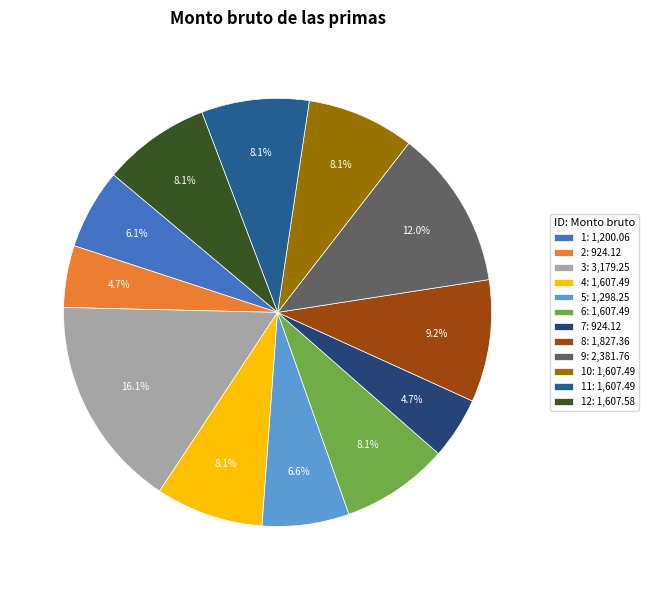

How many slices are in this pie chart?

12